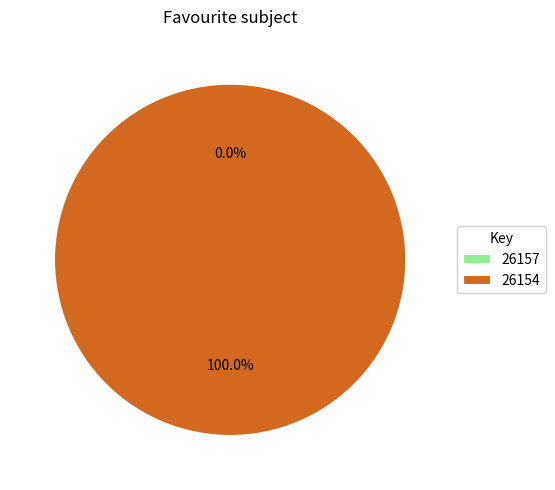

Which slice is the largest?

26154